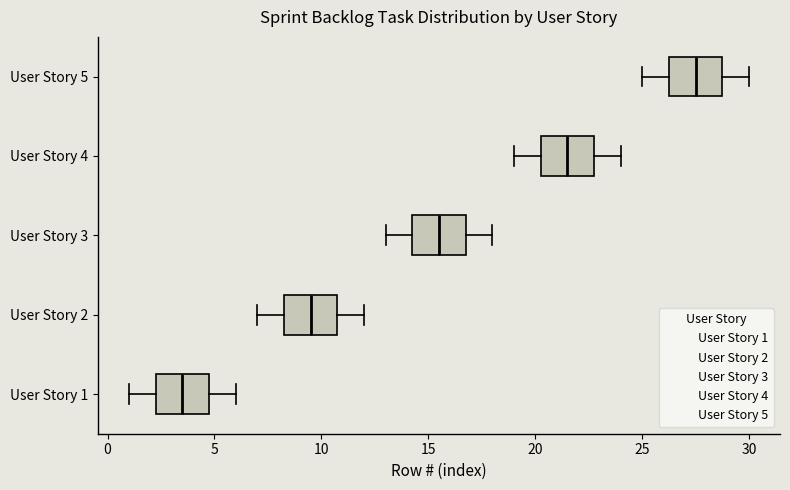

Reading bottom to top, transcribe this box plot: for each box, give where its median line is, the range the box spans, and where its two whiskers end, as read against the x-axis. The values are not printed on the chart, so give them approximately, as read against the axis.

User Story 1: median 3.5, box 2.5 to 5.0, whiskers 1.0 to 6.0
User Story 2: median 9.5, box 8.5 to 11.0, whiskers 7.0 to 12.0
User Story 3: median 15.5, box 14.5 to 17.0, whiskers 13.0 to 18.0
User Story 4: median 21.5, box 20.5 to 23.0, whiskers 19.0 to 24.0
User Story 5: median 27.5, box 26.5 to 29.0, whiskers 25.0 to 30.0